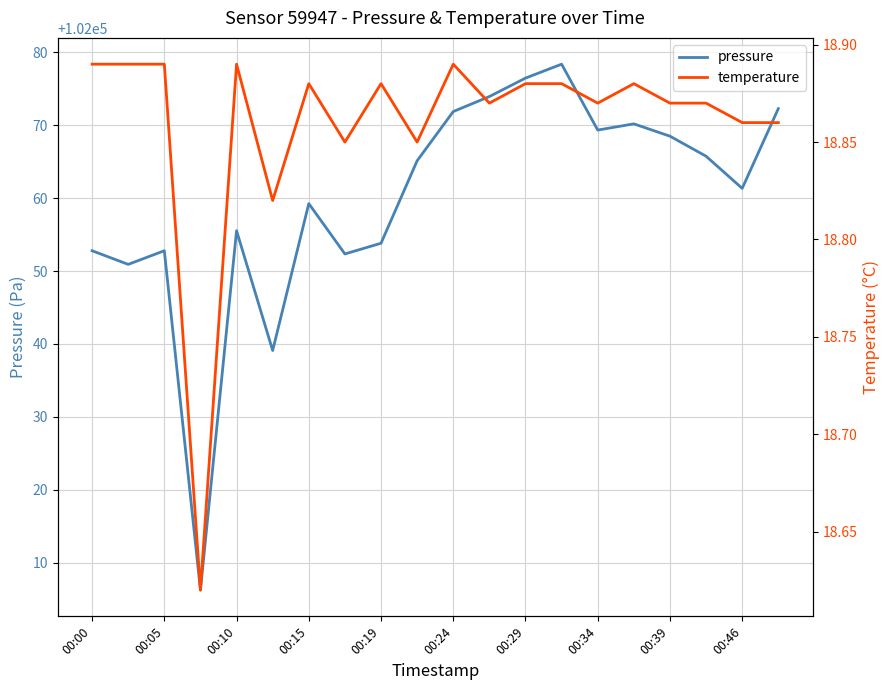

What is the difference between the maximum and second lowest values in the temperature series?

0.1